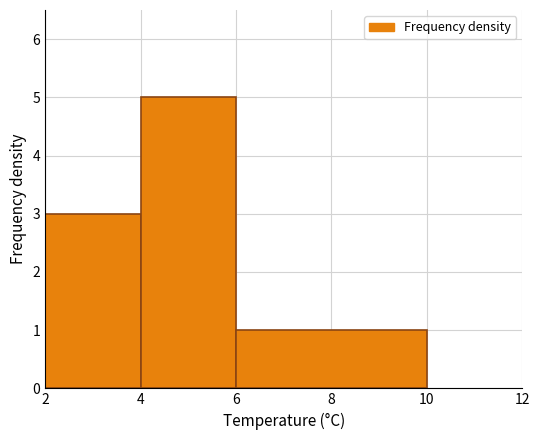

What is the height of the bar covering 6 to 10 on the x-axis? The values are not printed on the chart, so give them approximately, as read against the axis.

1